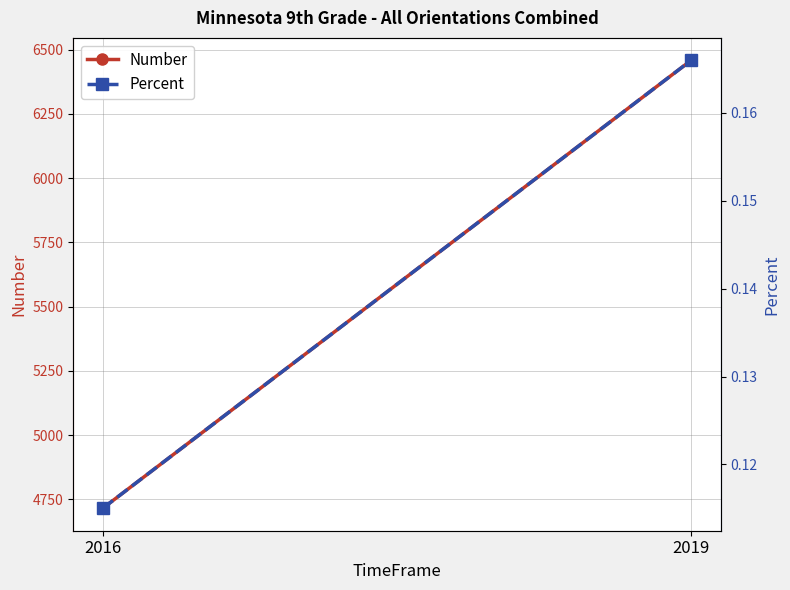

Is the value of Number at 2016 greater than the value of Percent at 2019?

Yes